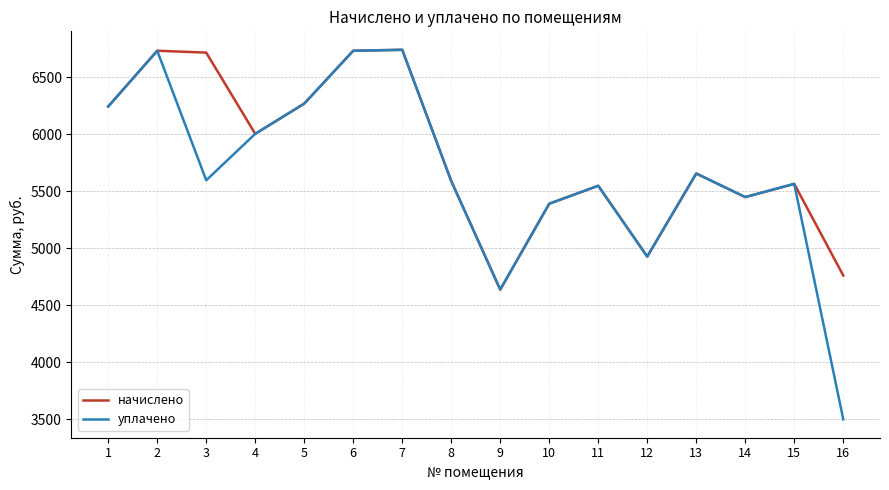

How many categories are shown in the chart?

16